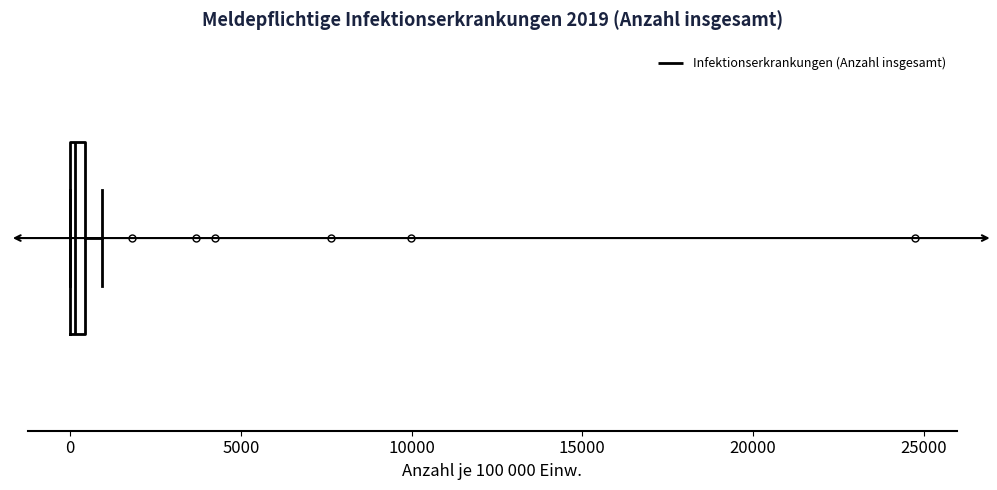

Where is the right edge of the box on the x-axis? The values are not printed on the chart, so give them approximately, as read against the axis.

500